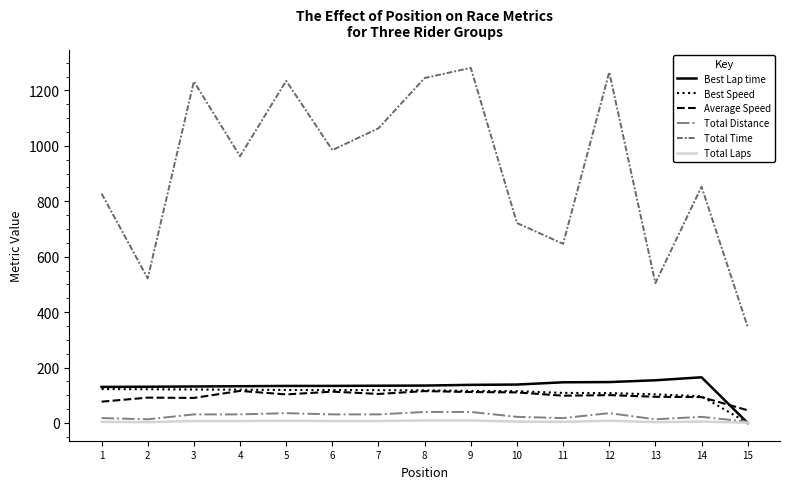

Between which two adjacent categories do Total Distance and Best Lap time first intersect?

14 and 15